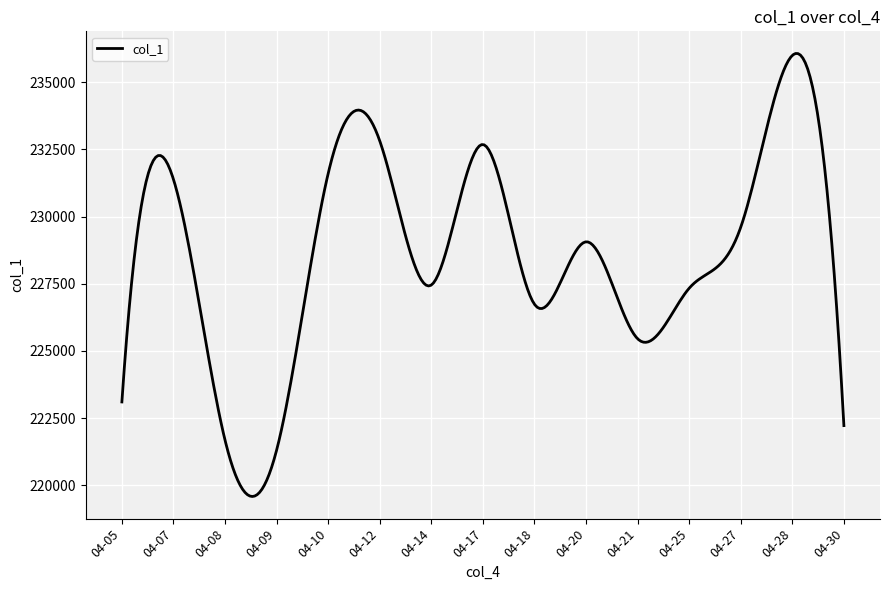

What is the greatest value displayed?

236071.2